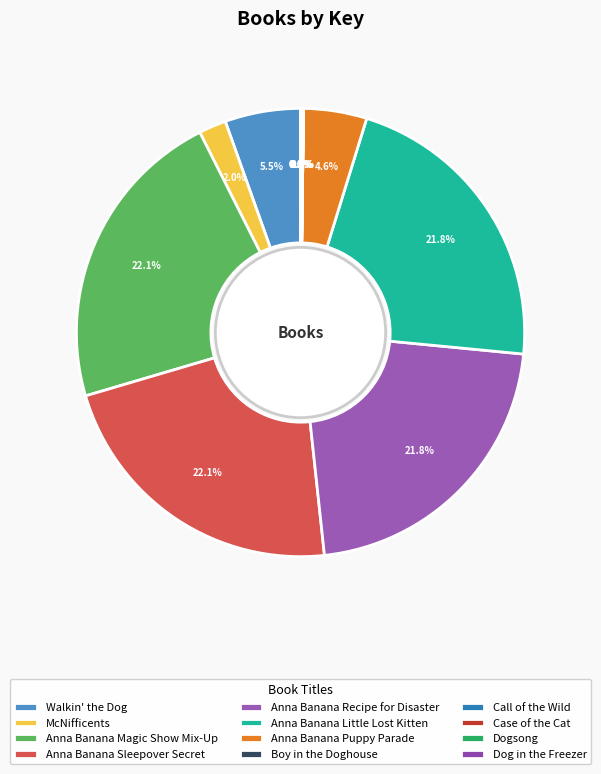

Combined, what portion of the pie is Anna Banana Puppy Parade and Anna Banana Magic Show Mix-Up?

26.7%